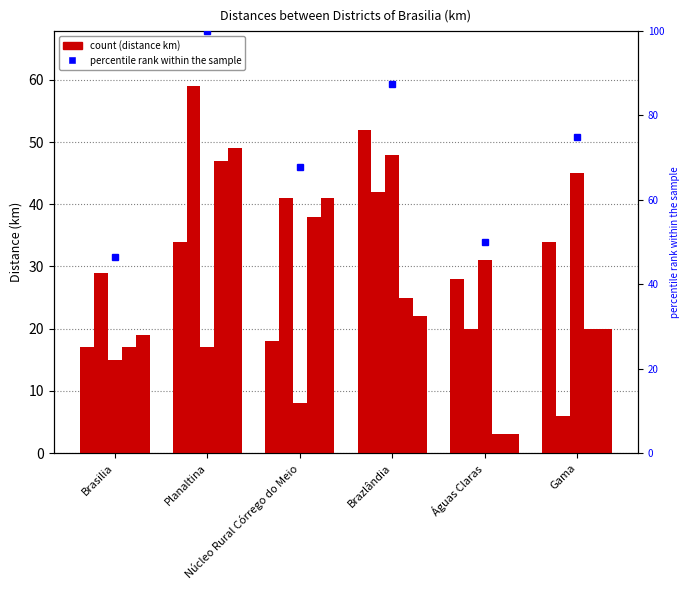

What is the sum of the Águas Claras values at Brazlândia and Brasilia?

42